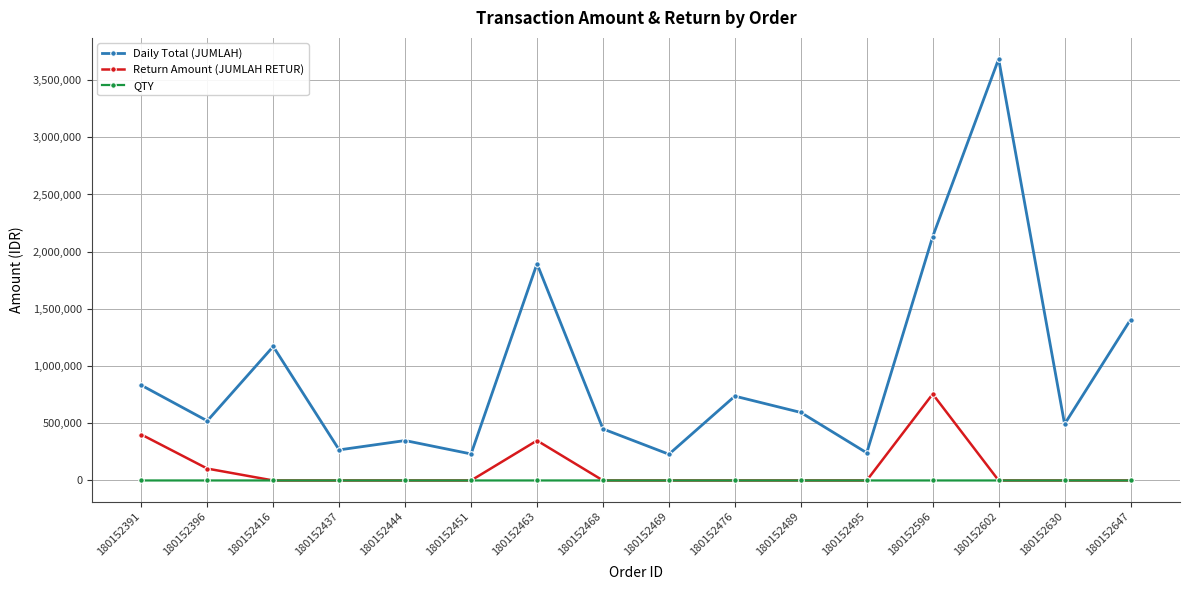

What is the difference between the maximum and minimum values in the QTY series?

30